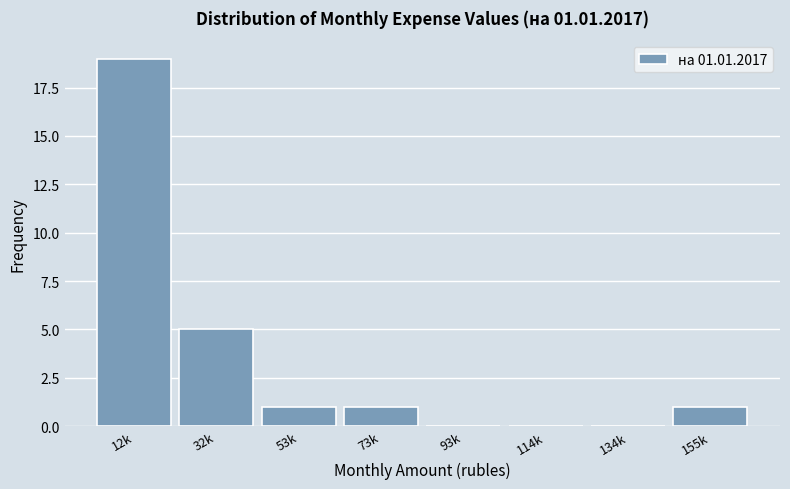

Reading left to right, list all the values displayed in this chart.

12k=19	32k=5	53k=1	73k=1	93k=0	114k=0	134k=0	155k=1